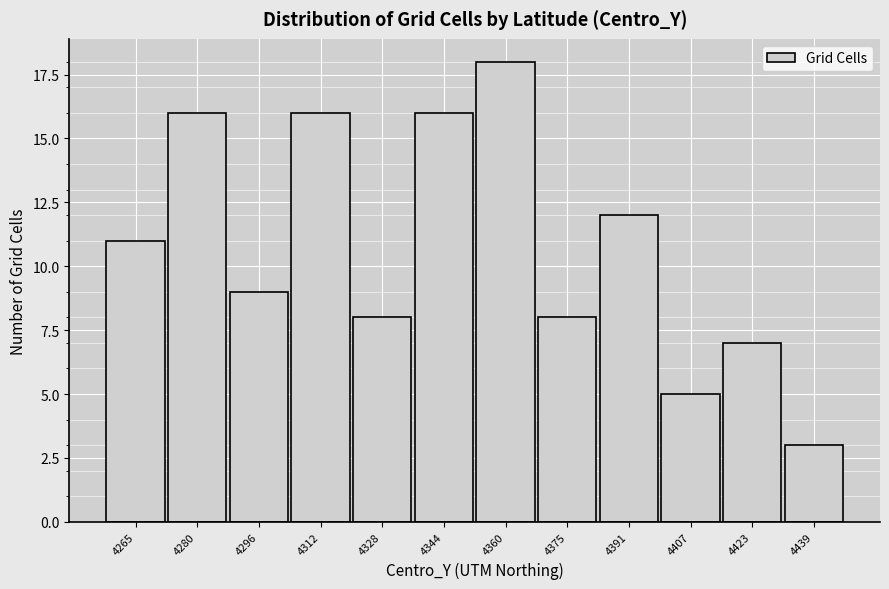

Reading left to right, what are all the values shown in this chart?

4265=11	4280=16	4296=9	4312=16	4328=8	4344=16	4360=18	4375=8	4391=12	4407=5	4423=7	4439=3